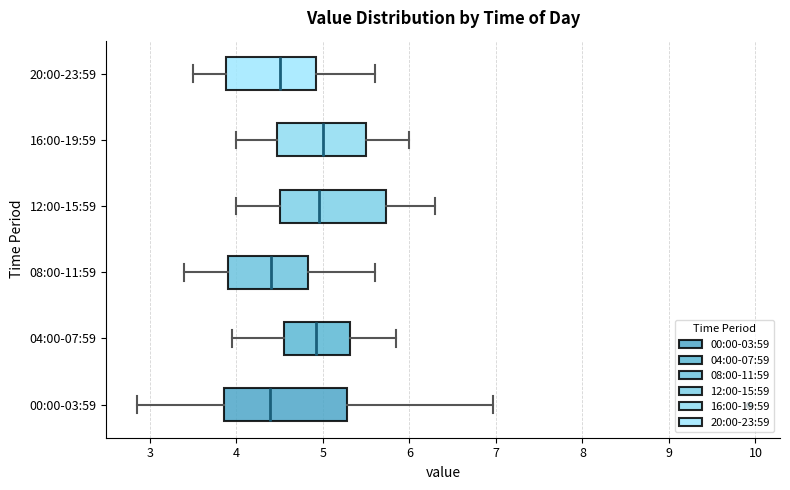

Where is the right edge of the box for 20:00-23:59 on the x-axis? The values are not printed on the chart, so give them approximately, as read against the axis.

4.9